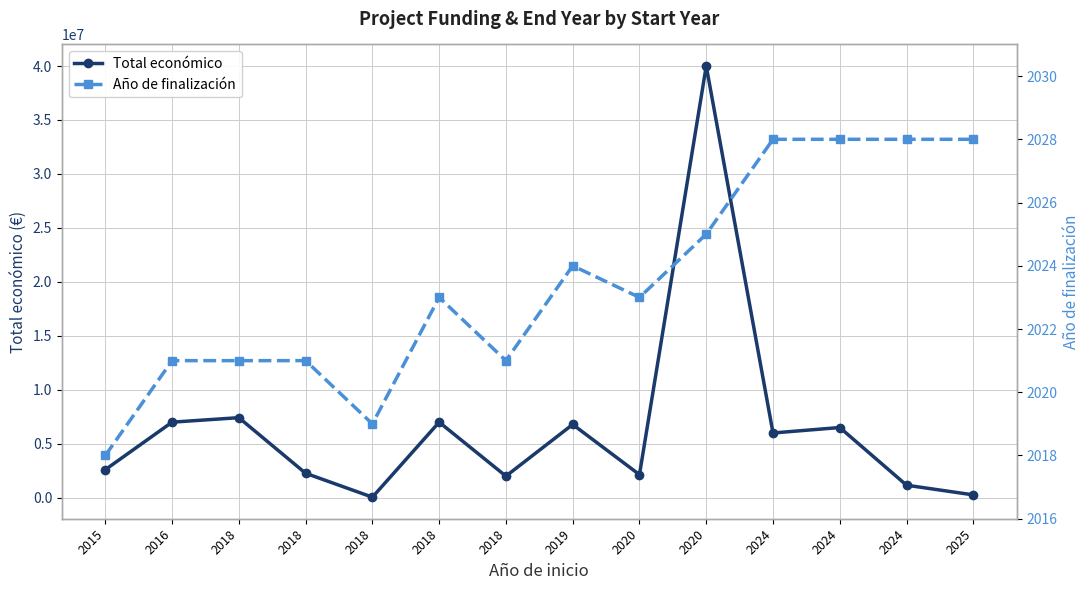

How many data points in Año de finalización are less than 2023?

6